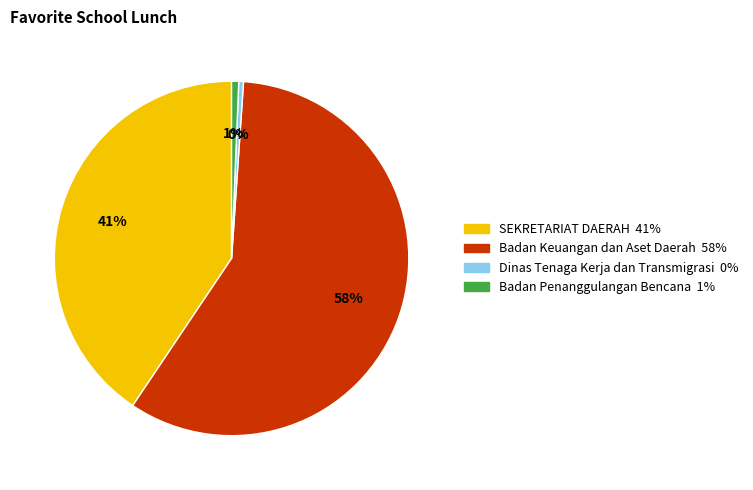

How many slices are in this pie chart?

4